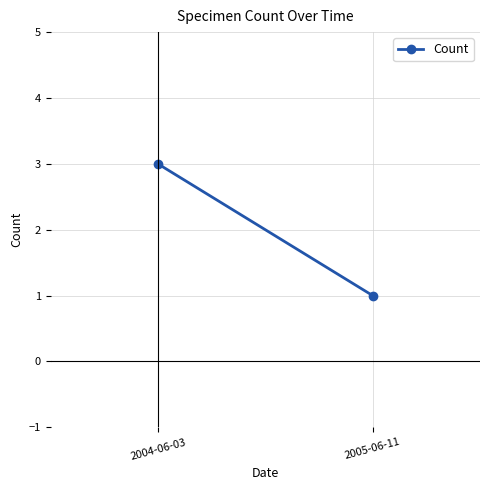

What is the difference between the maximum and minimum values?

2